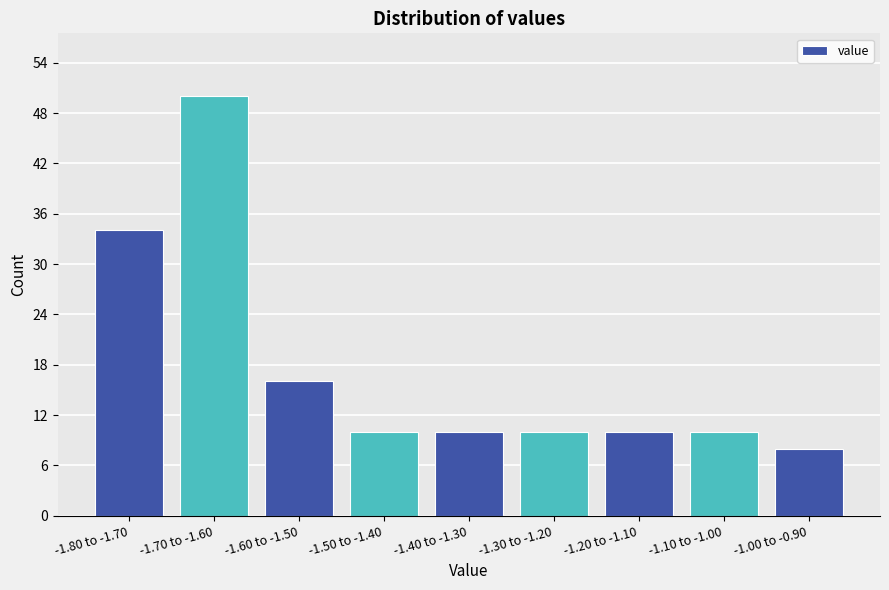

Reading left to right, transcribe all the data shown in this chart.

34	50	16	10	10	10	10	10	8